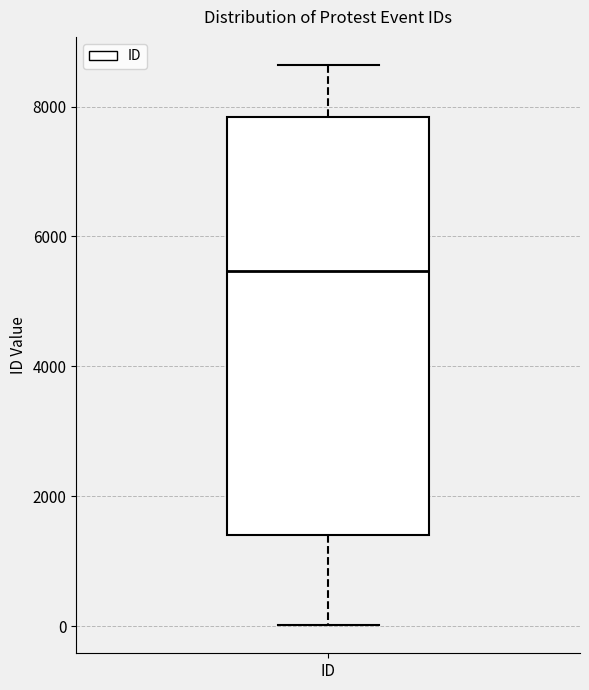

Where does the upper whisker of the box for ID end on the y-axis? The values are not printed on the chart, so give them approximately, as read against the axis.

8600